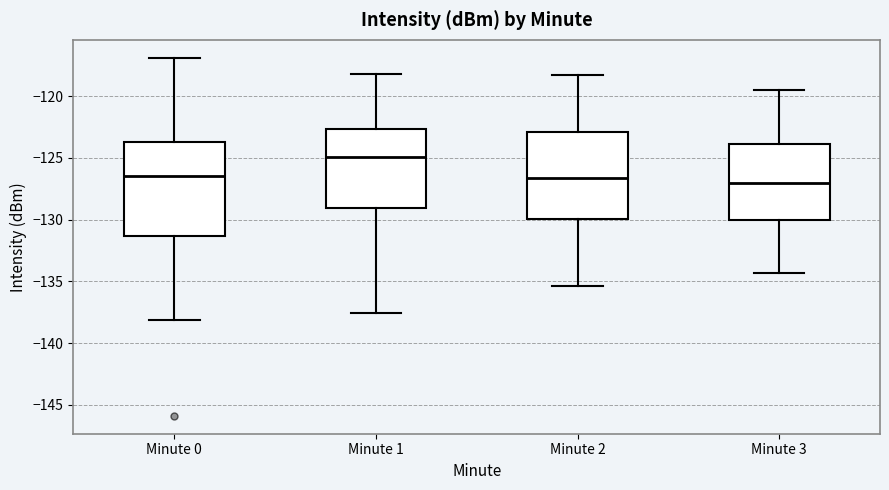

Which box is the tallest, from its lower edge to its upper edge?

Minute 0